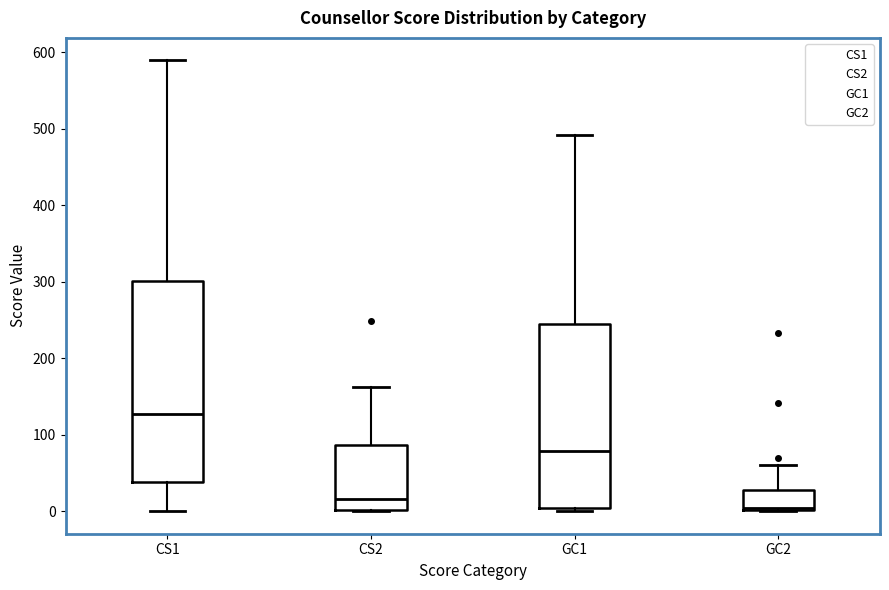

Reading left to right, read every box against the y-axis: the position of its median line, the range the box covers, and the ends of its whiskers. The values are not printed on the chart, so give them approximately, as read against the axis.

CS1: median 130, box 40 to 300, whiskers 0 to 590
CS2: median 20, box 0 to 90, whiskers 0 to 160
GC1: median 80, box 0 to 240, whiskers 0 (just below the box's lower edge) to 490
GC2: median 0, box 0 to 30, whiskers 0 to 60